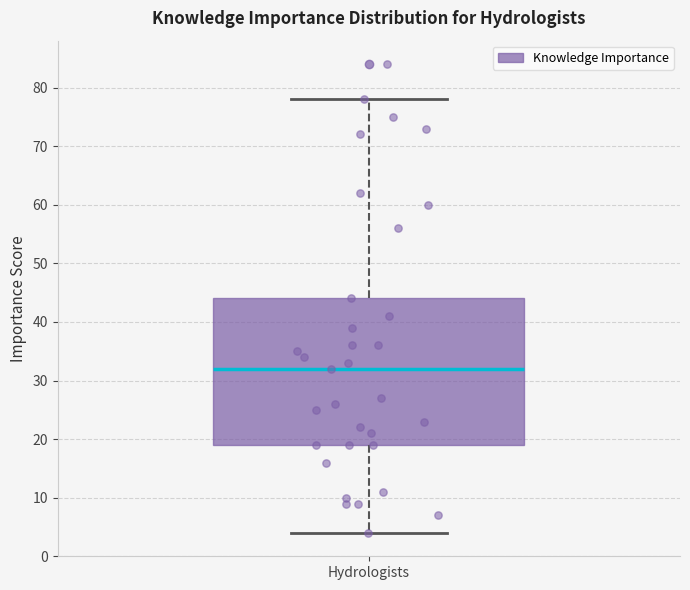

Transcribe this box plot: give where the median line is, the range the box spans, and where the two whiskers end, as read against the y-axis. The values are not printed on the chart, so give them approximately, as read against the axis.

median 32, box 19 to 44, whiskers 4 to 78